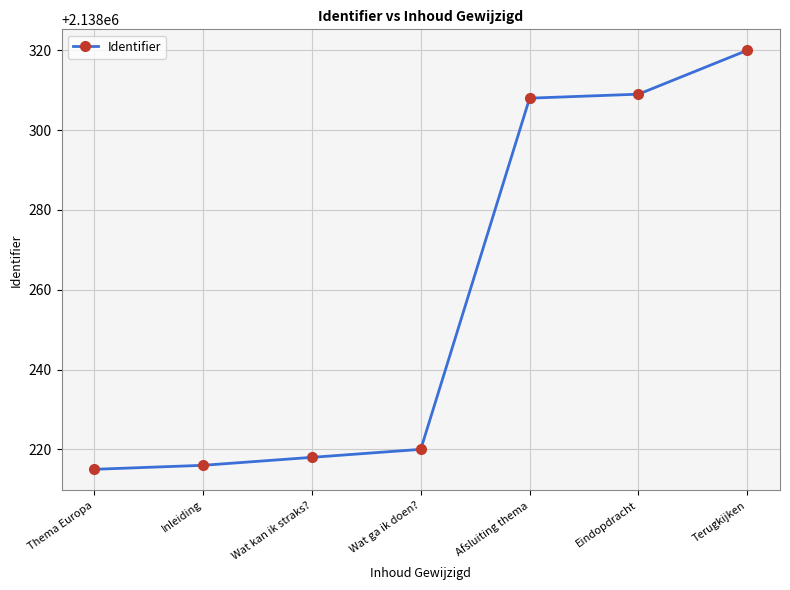

Approximately how many times larger is the value at Wat ga ik doen? compared to Terugkijken?

1.0